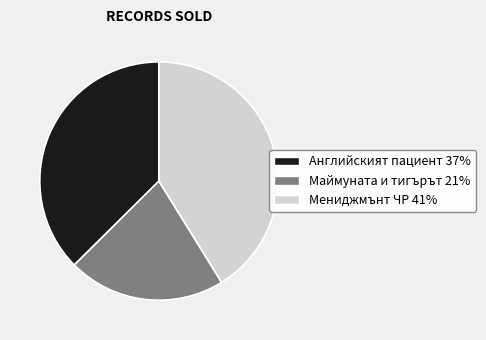

Is it true that Маймуната и тигърът 21% is 15% of the pie?

False